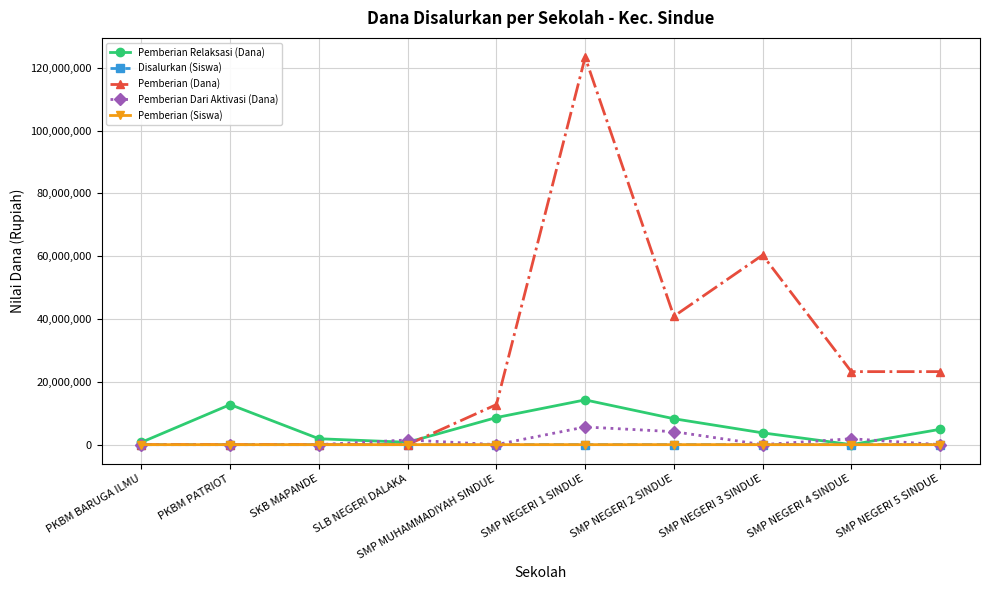

At which category does the chart reach its peak across all series?

SMP NEGERI 1 SINDUE